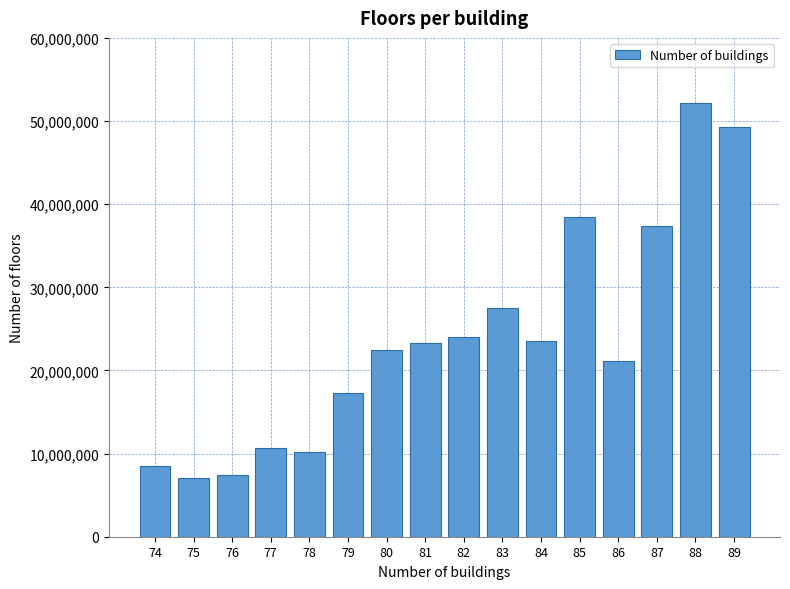

Reading left to right, list all the values displayed in this chart.

8558176	7114955	7364494	10618534	10177339	17297178	22411311	23285946	23983462	27532574	23574603	38466324	21190261	37346151	52220771	49253735